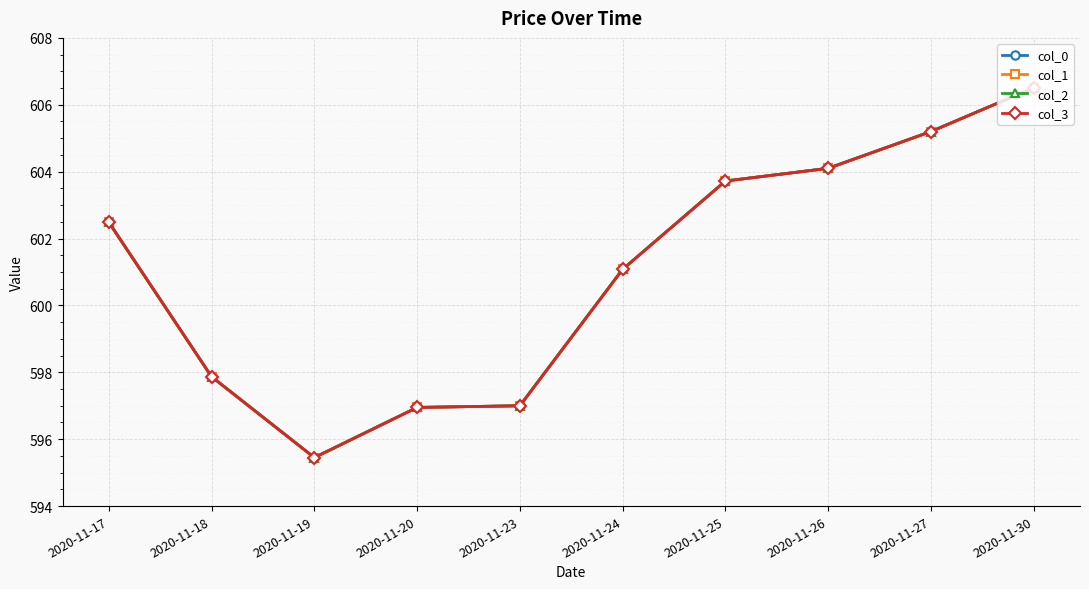

Does the chart have visible grid lines?

Yes